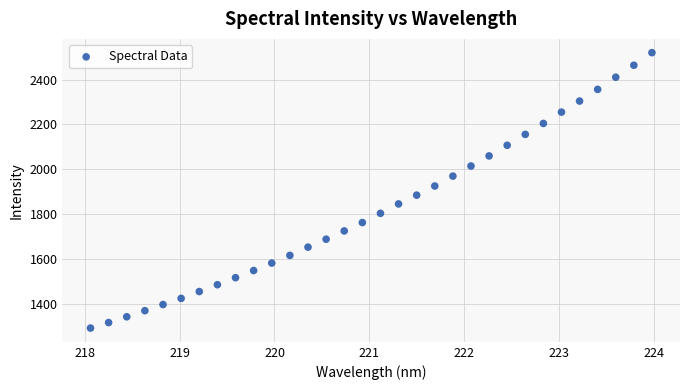

What is the range of X values (max minus min)?

5.9